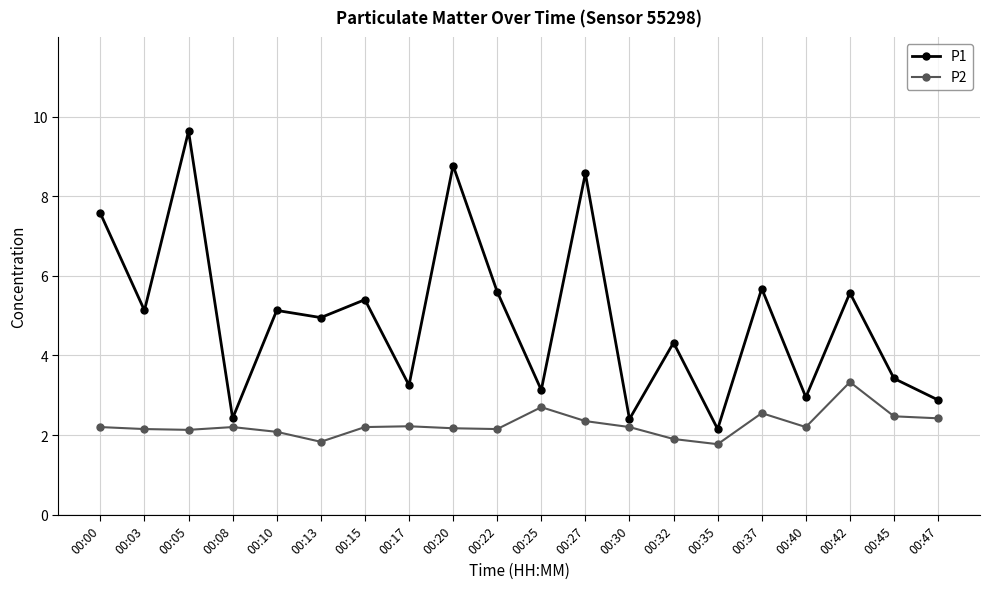

What is the difference between the second highest and minimum values in the P1 series?

6.6